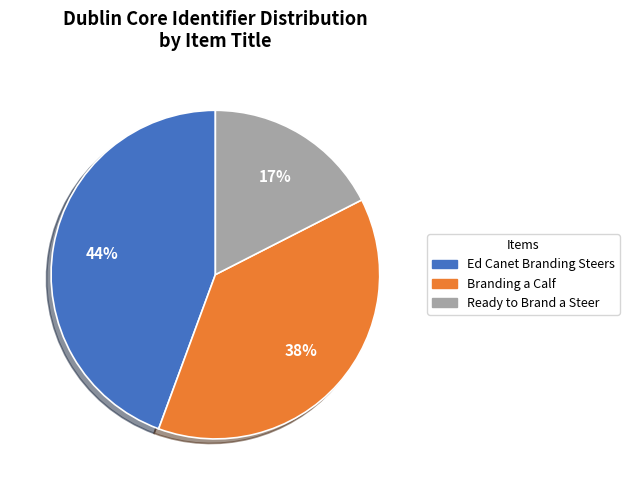

Which has a higher value, Branding a Calf or Ed Canet Branding Steers?

Ed Canet Branding Steers